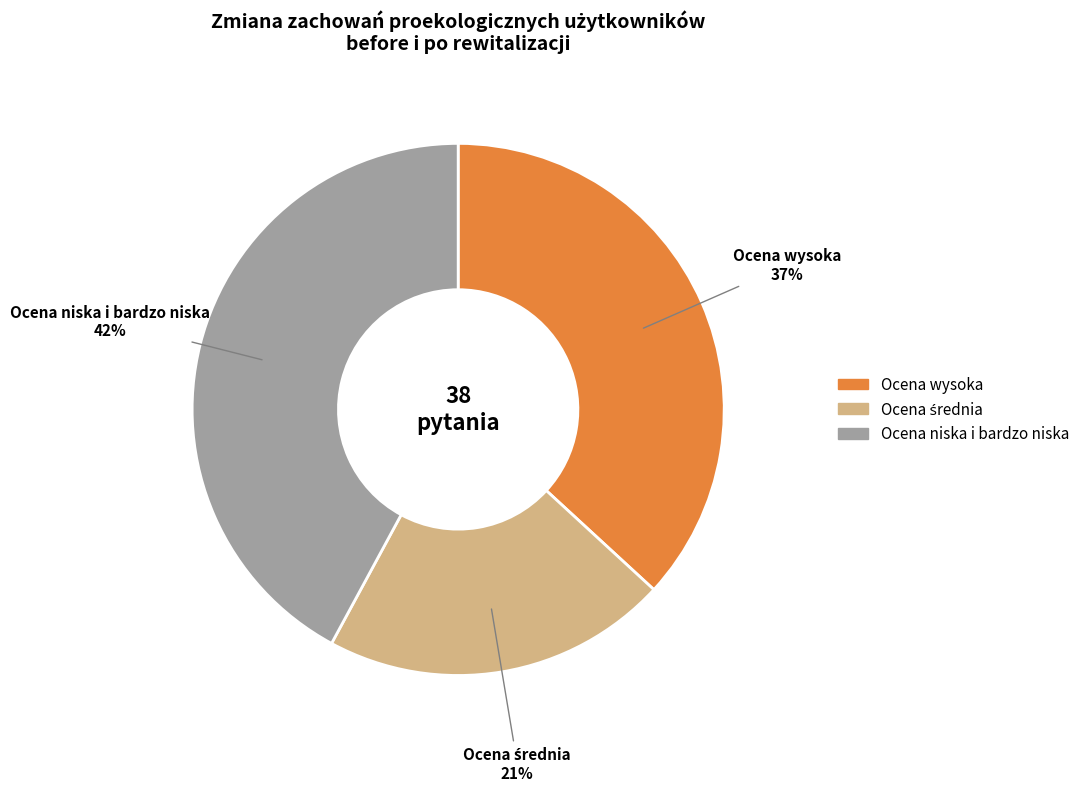

What percentage is the Ocena wysoka slice, to the nearest percent?

37%